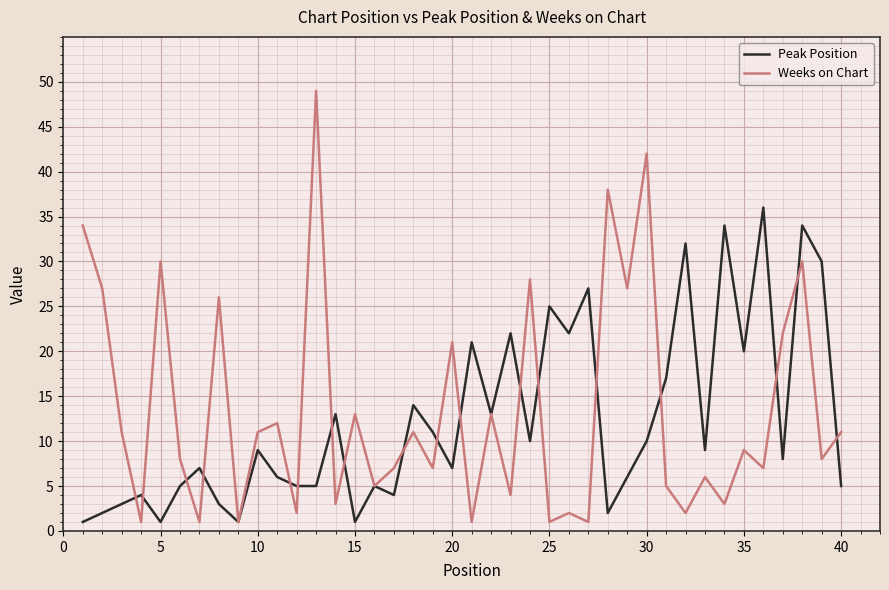

Which series has the largest total across all categories?

Weeks on Chart